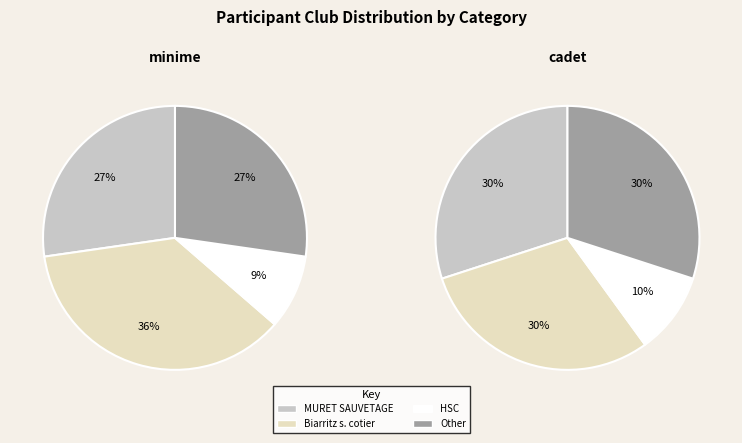

True or false: Sénior accounts for 15% of the total.

False